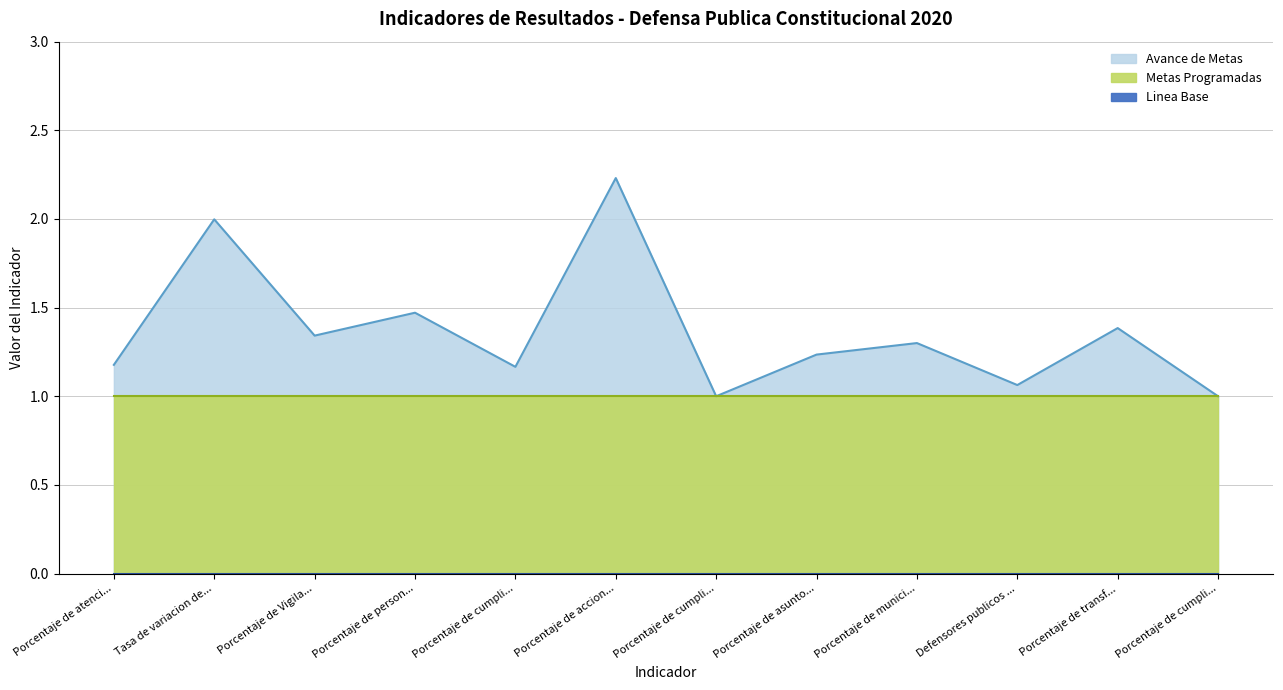

Which series has the largest range (max minus min)?

Avance de Metas